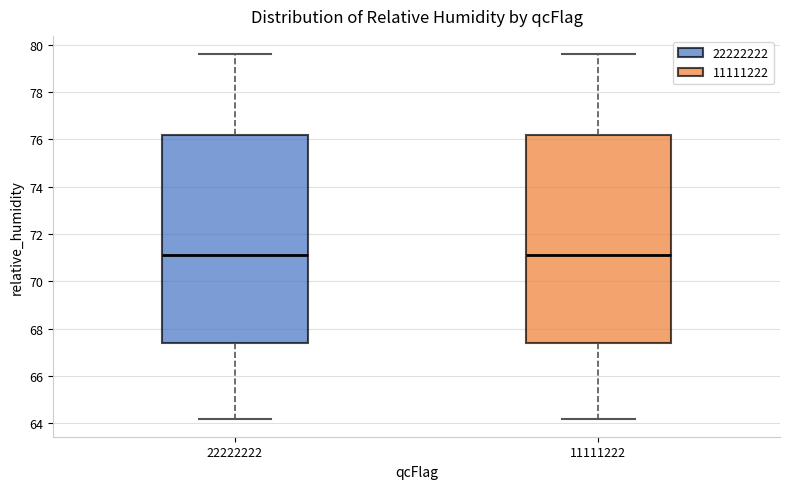

Reading left to right, read every box against the y-axis: the position of its median line, the range the box covers, and the ends of its whiskers. The values are not printed on the chart, so give them approximately, as read against the axis.

22222222: median 71.2, box 67.4 to 76.2, whiskers 64.2 to 79.6
11111222: median 71.2, box 67.4 to 76.2, whiskers 64.2 to 79.6